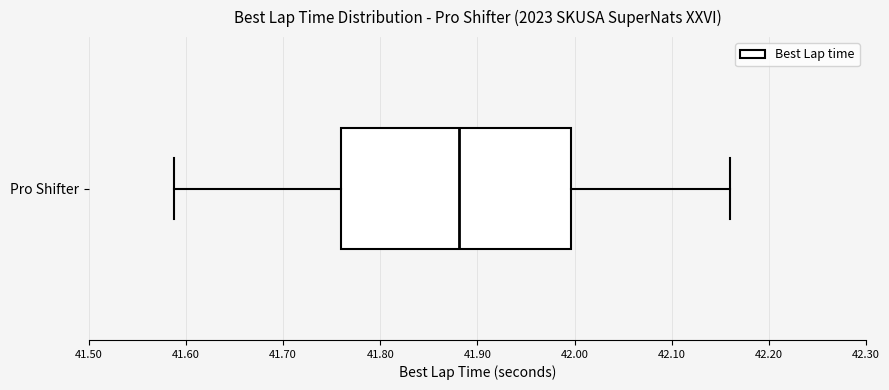

Where is the right edge of the box for Pro Shifter on the x-axis? The values are not printed on the chart, so give them approximately, as read against the axis.

42.00